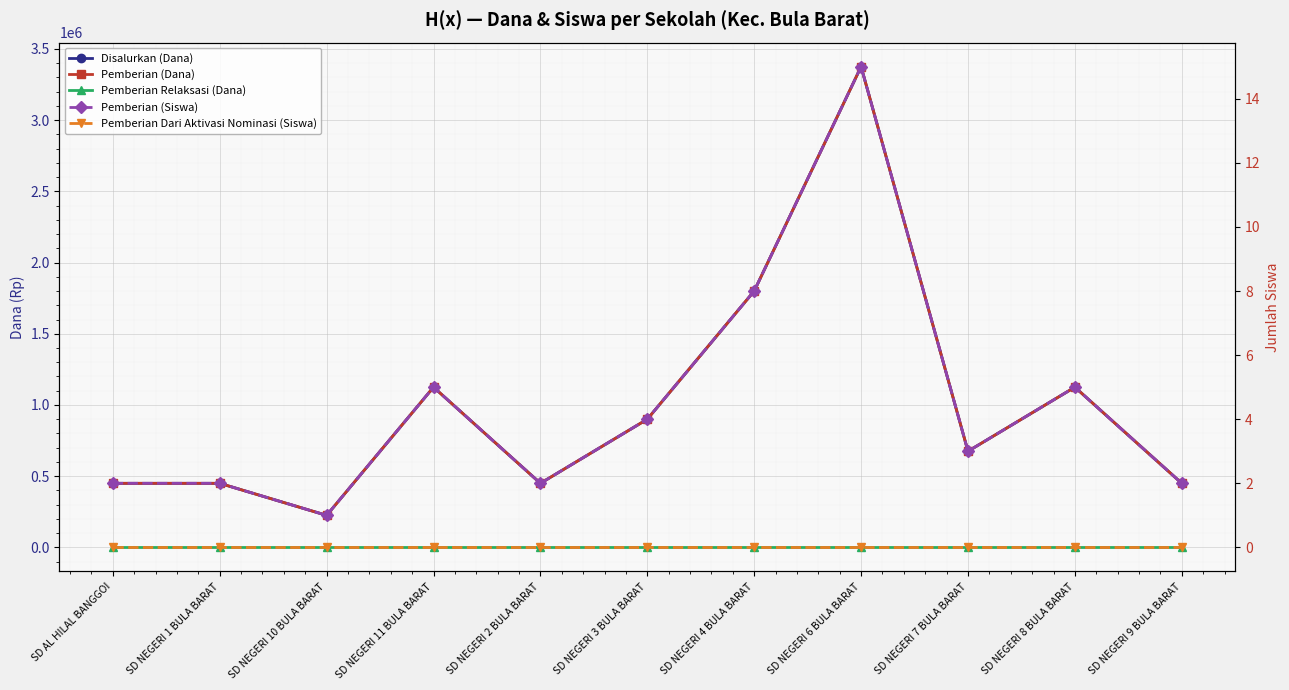

Rank the series by their maximum value, from highest to lowest.

Disalurkan (Dana), Pemberian (Dana), Pemberian (Siswa), Pemberian Relaksasi (Dana), Pemberian Dari Aktivasi Nominasi (Siswa)